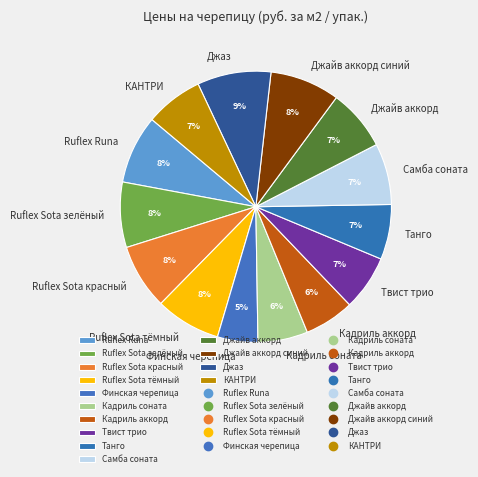

To the nearest percent, what percentage of the pie is Ruflex Sota тёмный?

8%